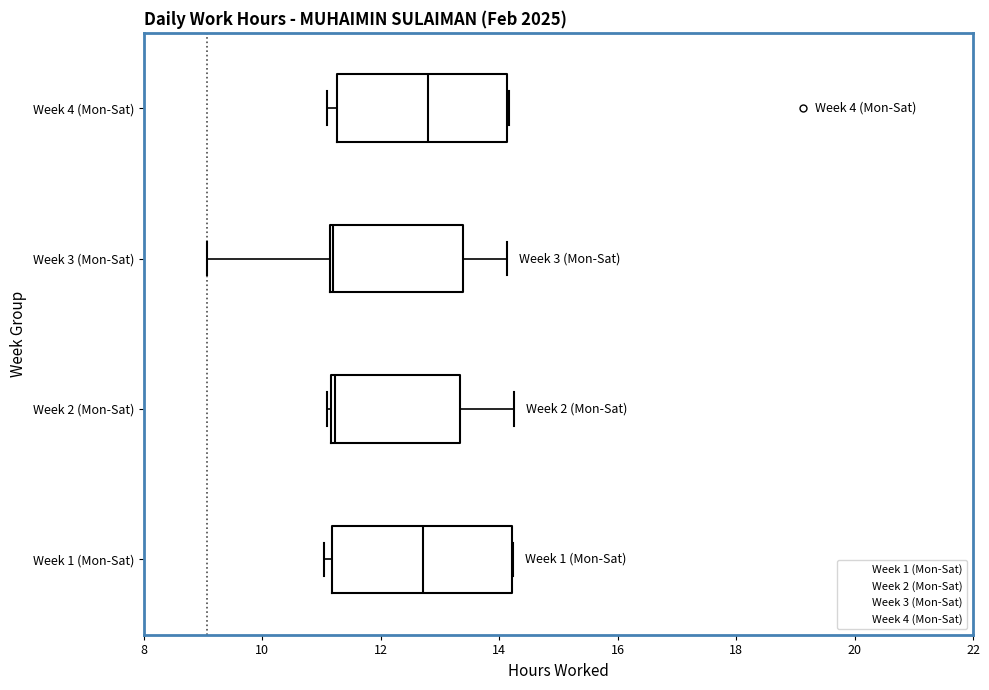

Reading bottom to top, transcribe this box plot: for each box, give where its median line is, the range the box spans, and where its two whiskers end, as read against the x-axis. The values are not printed on the chart, so give them approximately, as read against the axis.

Week 1 (Mon-Sat): median 12.8, box 11.2 to 14.2, whiskers 11.0 to 14.2
Week 2 (Mon-Sat): median 11.2 (just right of the box's left edge), box 11.2 to 13.4, whiskers 11.2 (just left of the box's left edge) to 14.2
Week 3 (Mon-Sat): median 11.2, box 11.2 to 13.4, whiskers 9.0 to 14.2
Week 4 (Mon-Sat): median 12.8, box 11.2 to 14.2, whiskers 11.0 to 14.2